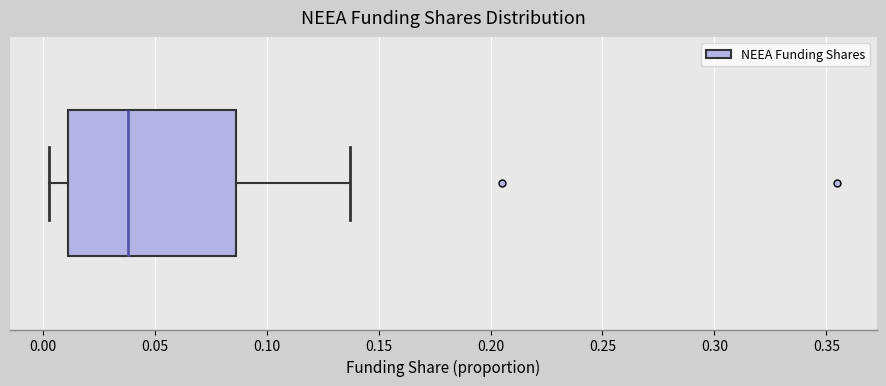

Where does the median line of the box sit on the x-axis? The values are not printed on the chart, so give them approximately, as read against the axis.

0.040